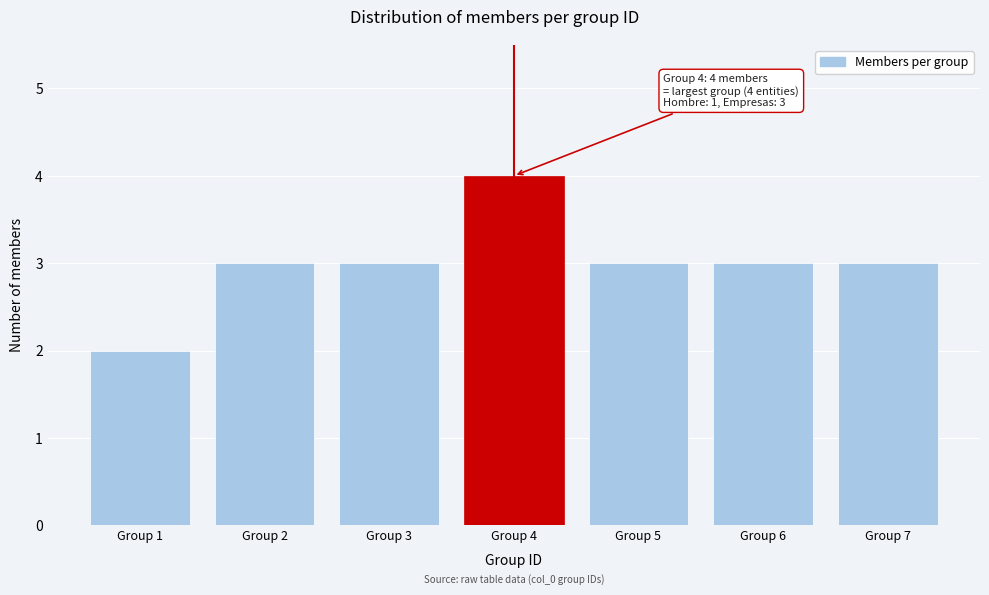

Reading left to right, list all the values displayed in this chart.

2	3	3	4	3	3	3